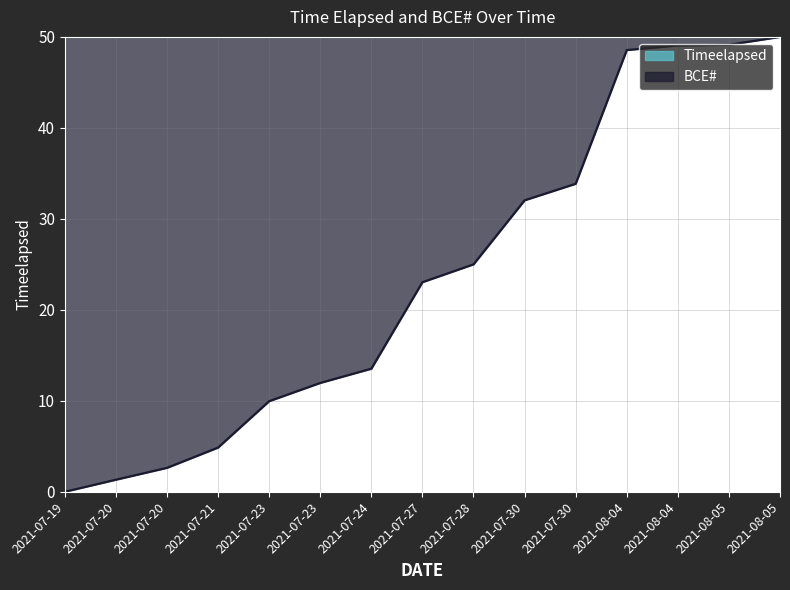

True or false: the data shows 34.8 at 2021-08-05.

False